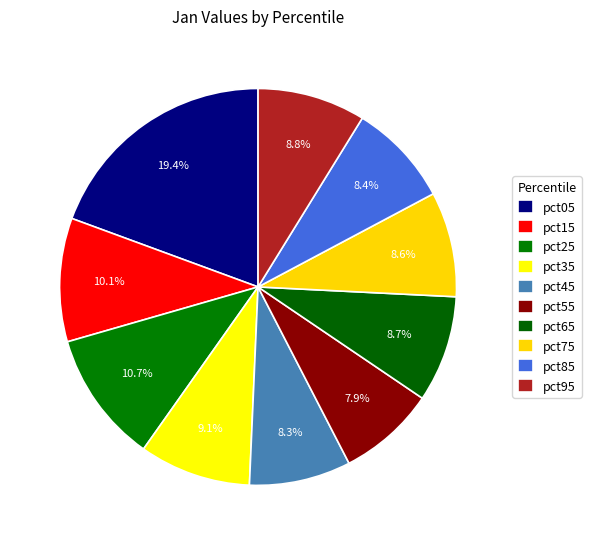

To the nearest percent, what portion does pct95 represent?

9%